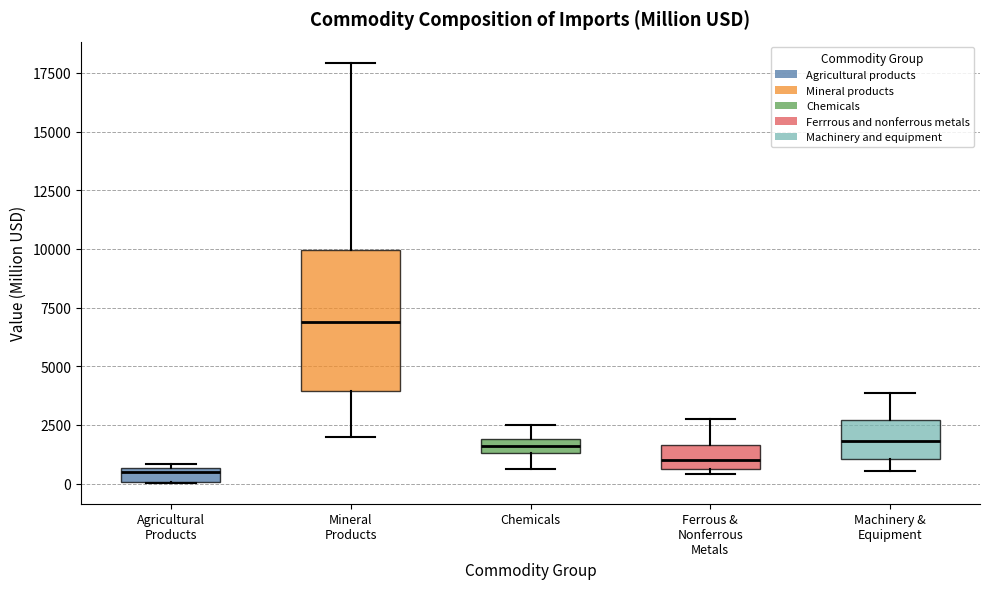

Where is the lower edge of the box for Agricultural Products on the y-axis? The values are not printed on the chart, so give them approximately, as read against the axis.

0